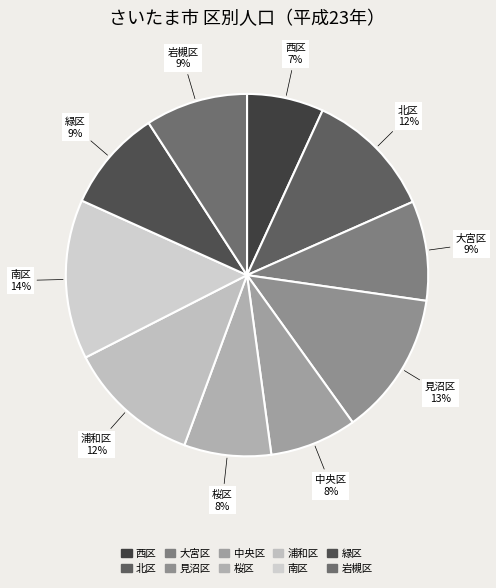

The 見沼区 slice represents 13% of the pie. True or false?

True